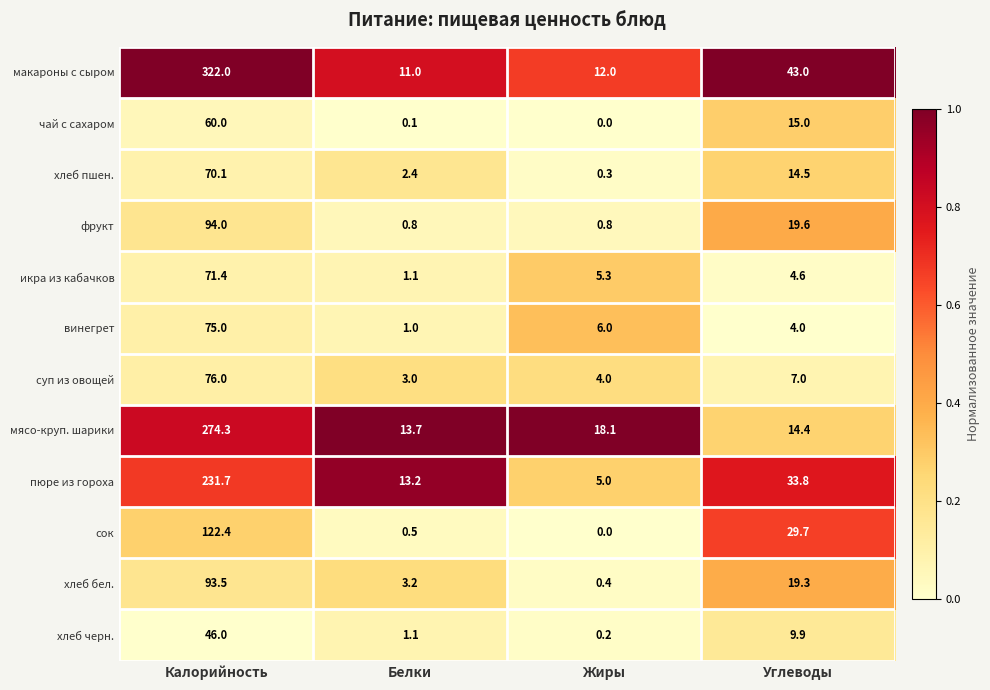

Rank the series by their maximum value, from highest to lowest.

макароны с сыром, мясо-круп. шарики, пюре из гороха, сок, фрукт, хлеб бел., суп из овощей, винегрет, икра из кабачков, хлеб пшен., чай с сахаром, хлеб черн.